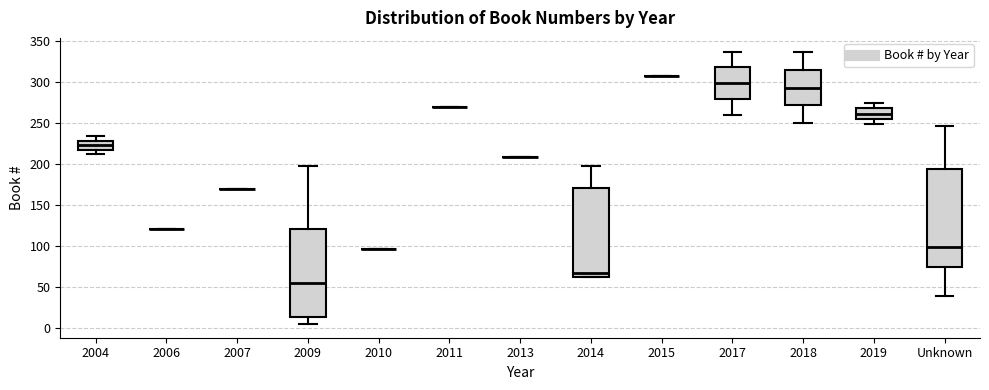

Reading left to right, read every box against the y-axis: the position of its median line, the range the box covers, and the ends of its whiskers. The values are not printed on the chart, so give them approximately, as read against the axis.

2004: median 225, box 220 to 230, whiskers 210 to 235
2006: box collapsed to a line at 120, whiskers 120 to 120
2007: box collapsed to a line at 170, whiskers 170 to 170
2009: median 55, box 15 to 120, whiskers 5 to 200
2010: box collapsed to a line at 95, whiskers 95 to 95
2011: box collapsed to a line at 270, whiskers 270 to 270
2013: box collapsed to a line at 210, whiskers 210 to 210
2014: median 65, box 60 to 170, whiskers 60 to 195
2015: box collapsed to a line at 305, whiskers 305 to 305
2017: median 300, box 280 to 320, whiskers 260 to 335
2018: median 295, box 270 to 315, whiskers 250 to 335
2019: median 260, box 255 to 270, whiskers 250 to 275
Unknown: median 100, box 75 to 195, whiskers 40 to 245